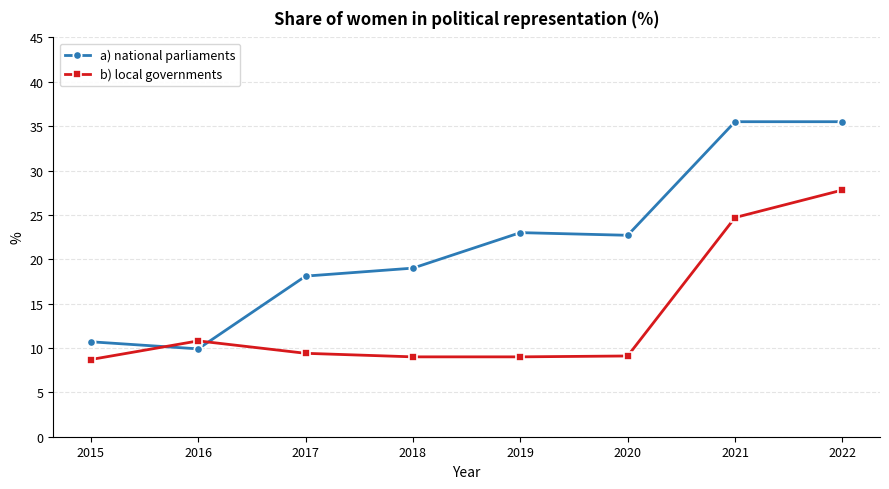

At 2017, list the series in order from largest to smallest.

a) national parliaments, b) local governments